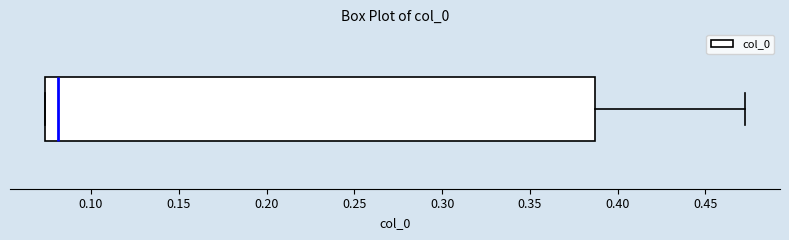

Read this box plot against the x-axis: the position of the median line, the range covered by the box, and the ends of both whiskers. The values are not printed on the chart, so give them approximately, as read against the axis.

median 0.080, box 0.075 to 0.385, whiskers 0.075 to 0.470